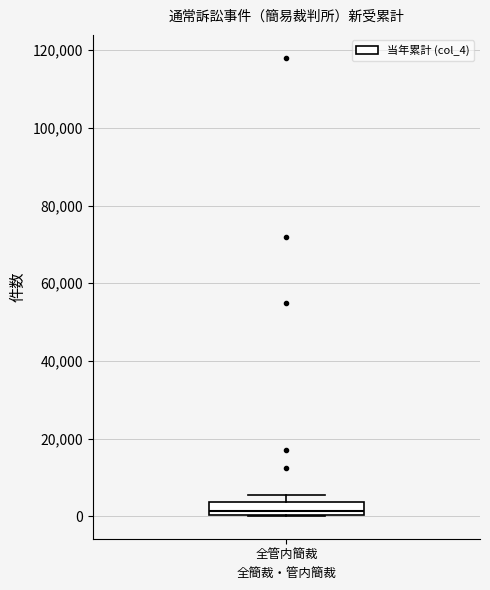

Read this box plot against the y-axis: the position of the median line, the range covered by the box, and the ends of both whiskers. The values are not printed on the chart, so give them approximately, as read against the axis.

median 2000, box 0 to 4000, whiskers 0 to 6000